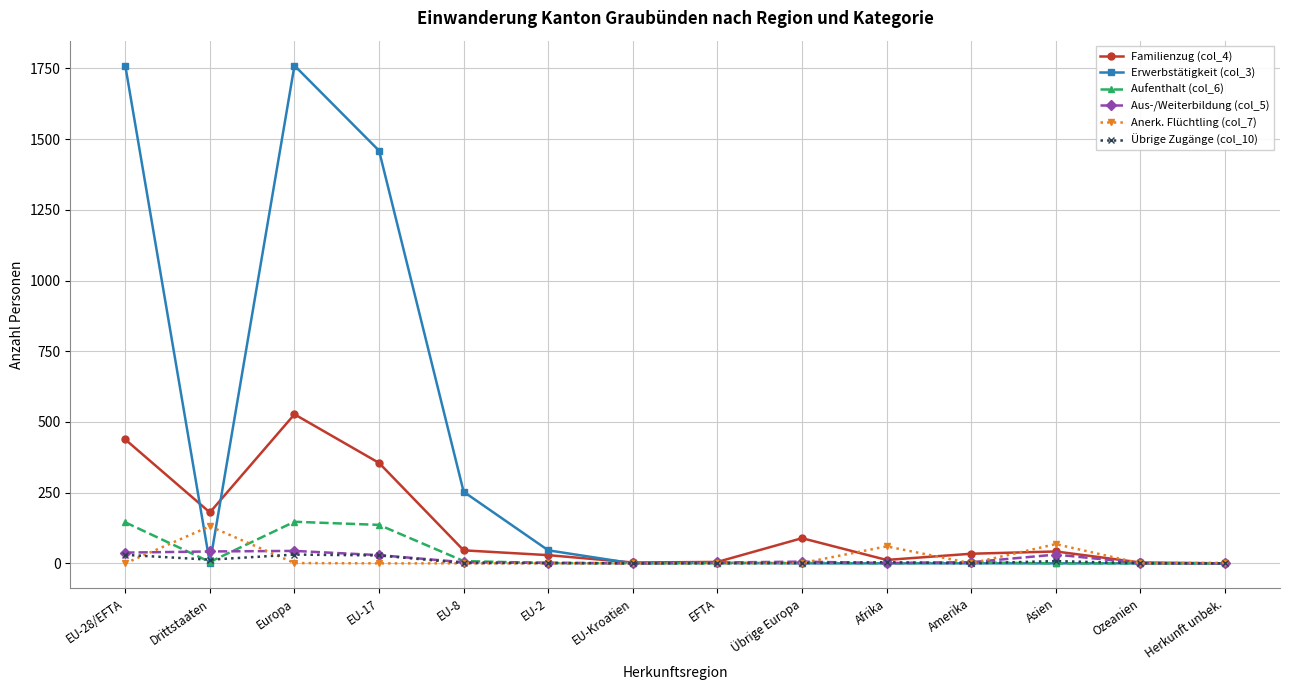

Is it true that Anerk. Flüchtling (col_7) equals 131 at Drittstaaten?

True